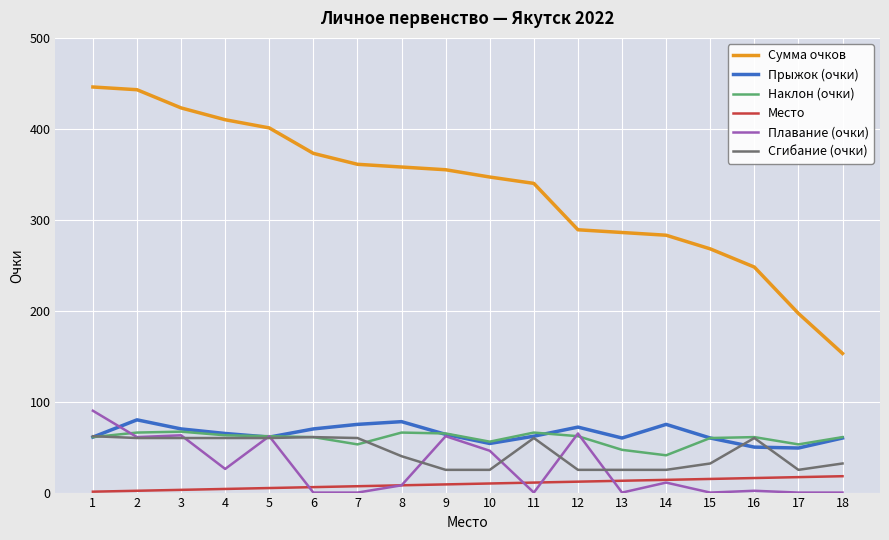

Rank the series by their maximum value, from lowest to highest.

Место, Сгибание (очки), Наклон (очки), Прыжок (очки), Плавание (очки), Сумма очков